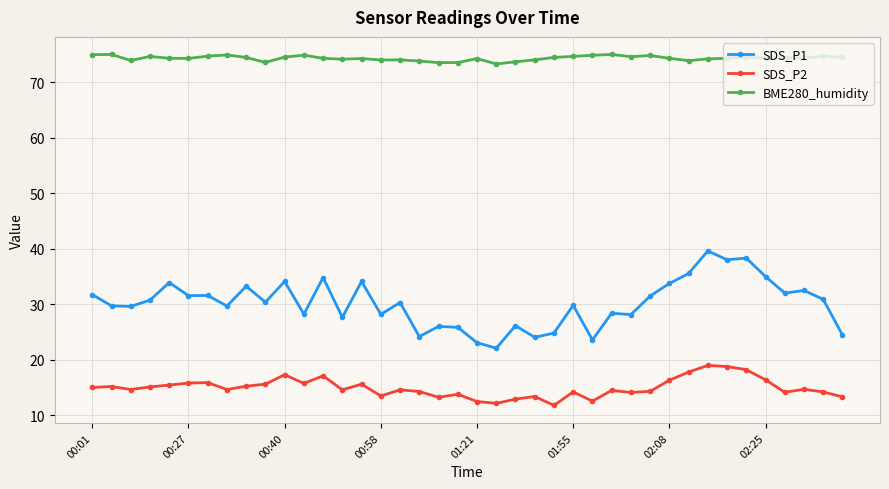

What is the value of the SDS_P2 point at the 21st from the left?

12.5